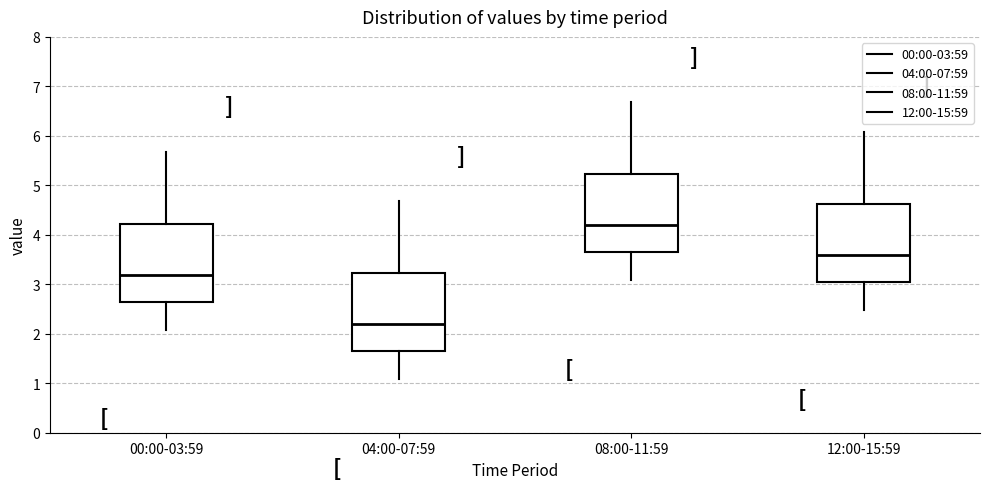

Reading left to right, read every box against the y-axis: the position of its median line, the range the box covers, and the ends of its whiskers. The values are not printed on the chart, so give them approximately, as read against the axis.

00:00-03:59: median 3.2, box 2.6 to 4.2, whiskers 2.1 to 5.7
04:00-07:59: median 2.2, box 1.6 to 3.2, whiskers 1.1 to 4.7
08:00-11:59: median 4.2, box 3.6 to 5.2, whiskers 3.1 to 6.7
12:00-15:59: median 3.6, box 3.0 to 4.6, whiskers 2.5 to 6.1